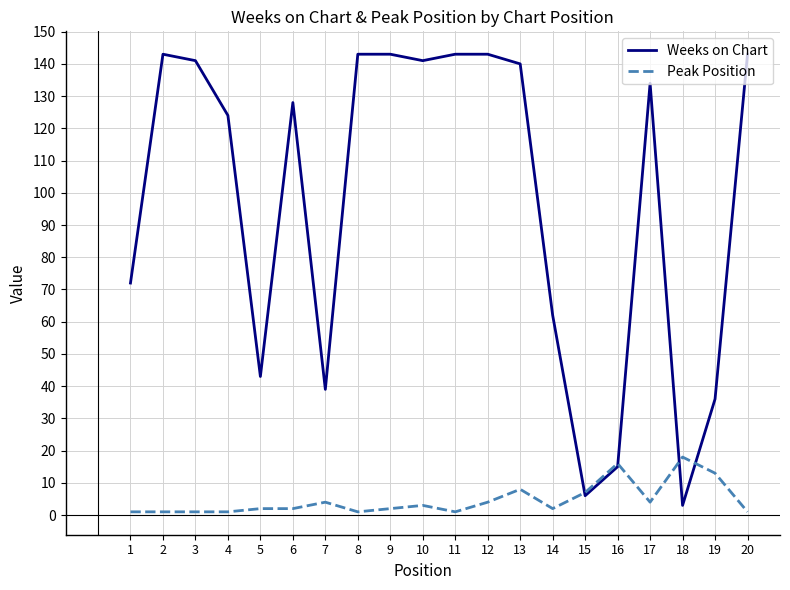

What is the maximum value for Weeks on Chart?

143